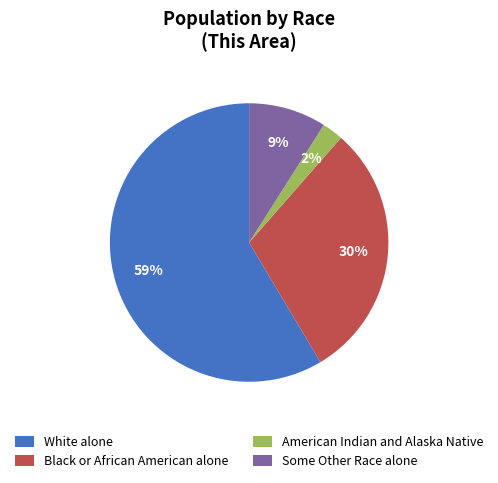

Which category has the smallest portion of the pie?

American Indian and Alaska Native